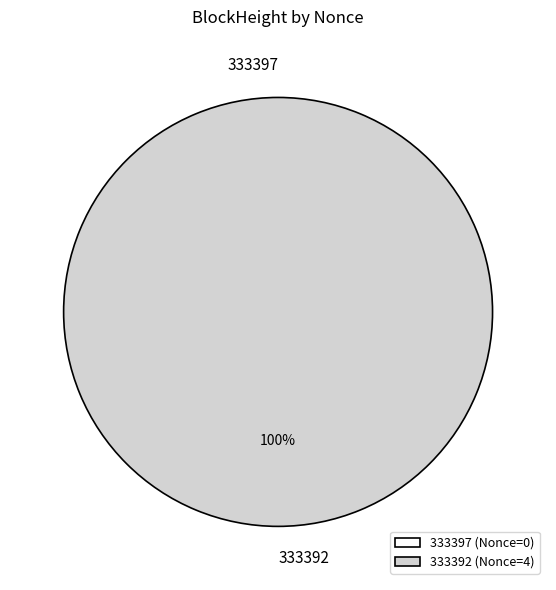

Is it true that 333397 is 1% of the pie?

False